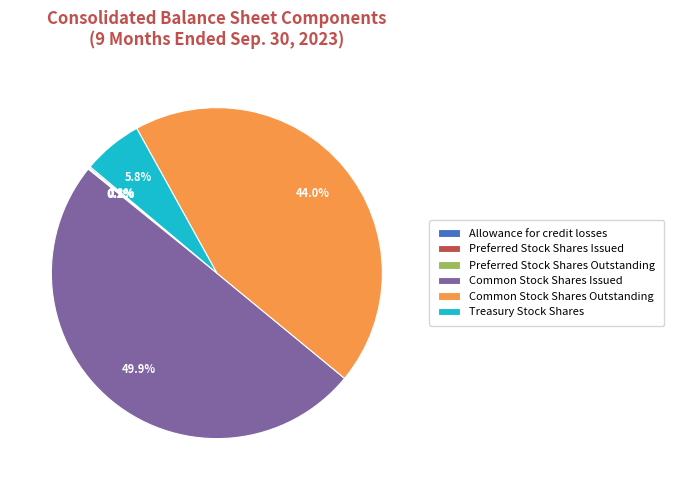

To the nearest percent, what is the average slice percentage?

17%